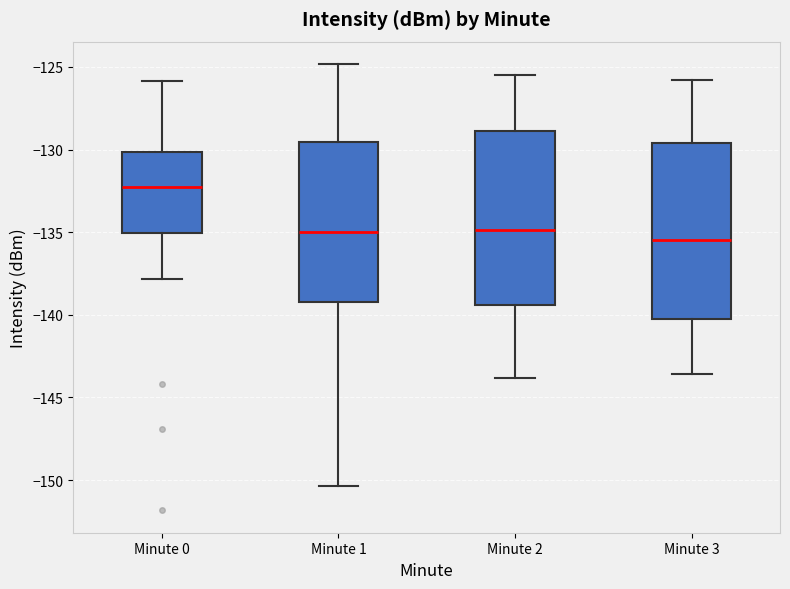

Reading left to right, read every box against the y-axis: the position of its median line, the range the box covers, and the ends of its whiskers. The values are not printed on the chart, so give them approximately, as read against the axis.

Minute 0: median -132.5, box -135.0 to -130.0, whiskers -138.0 to -126.0
Minute 1: median -135.0, box -139.0 to -129.5, whiskers -150.5 to -125.0
Minute 2: median -135.0, box -139.5 to -129.0, whiskers -144.0 to -125.5
Minute 3: median -135.5, box -140.5 to -129.5, whiskers -143.5 to -126.0